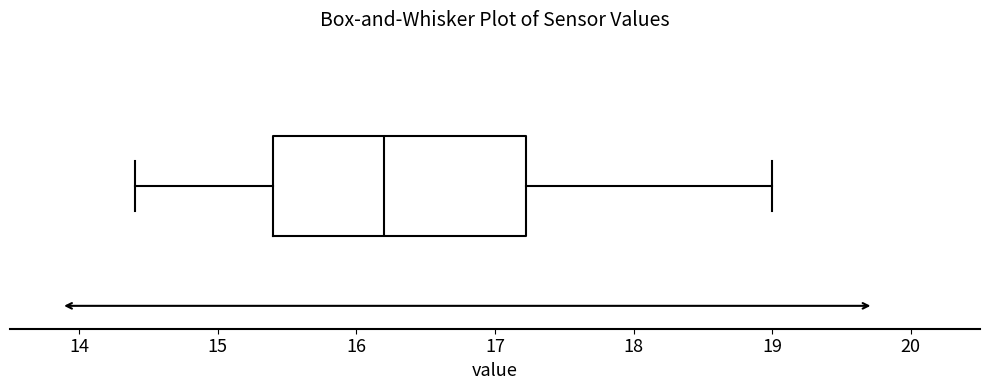

Where does the left whisker of the box end on the x-axis? The values are not printed on the chart, so give them approximately, as read against the axis.

14.4